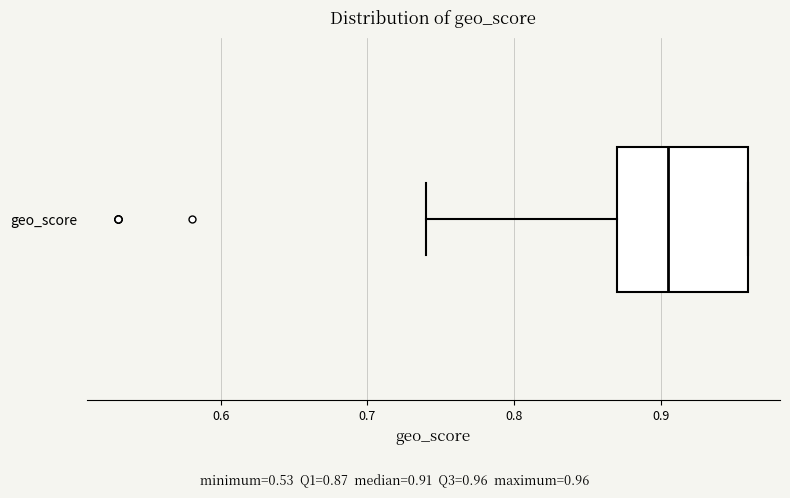

Read this box plot against the x-axis: the position of the median line, the range covered by the box, and the ends of both whiskers. The values are not printed on the chart, so give them approximately, as read against the axis.

median 0.91, box 0.87 to 0.96, whiskers 0.74 to 0.96